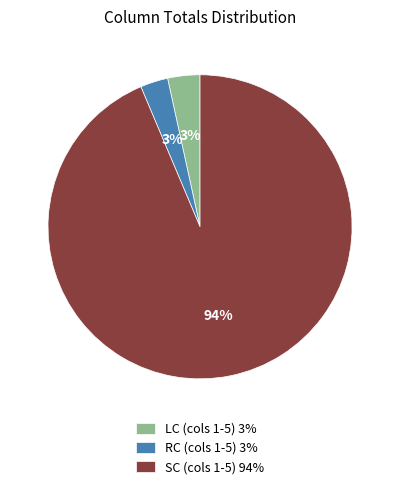

Count the number of slices in the pie.

3